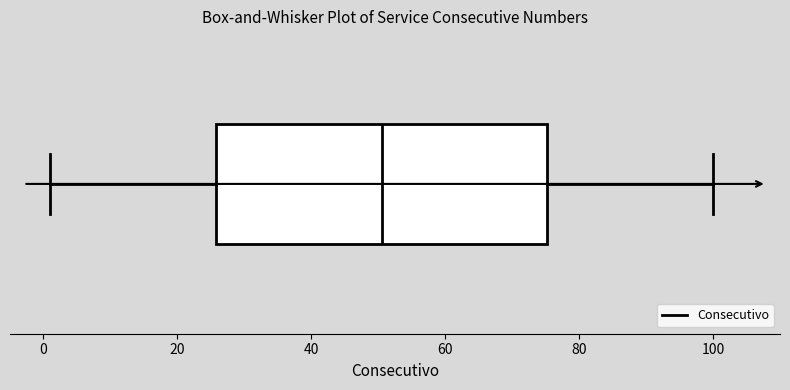

Read this box plot against the x-axis: the position of the median line, the range covered by the box, and the ends of both whiskers. The values are not printed on the chart, so give them approximately, as read against the axis.

median 50, box 26 to 76, whiskers 2 to 100